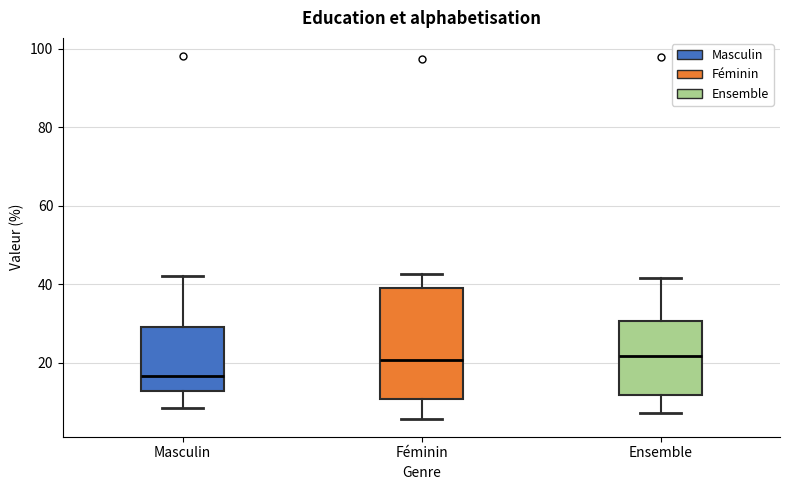

Where does the lower whisker of the box for Ensemble end on the y-axis? The values are not printed on the chart, so give them approximately, as read against the axis.

8